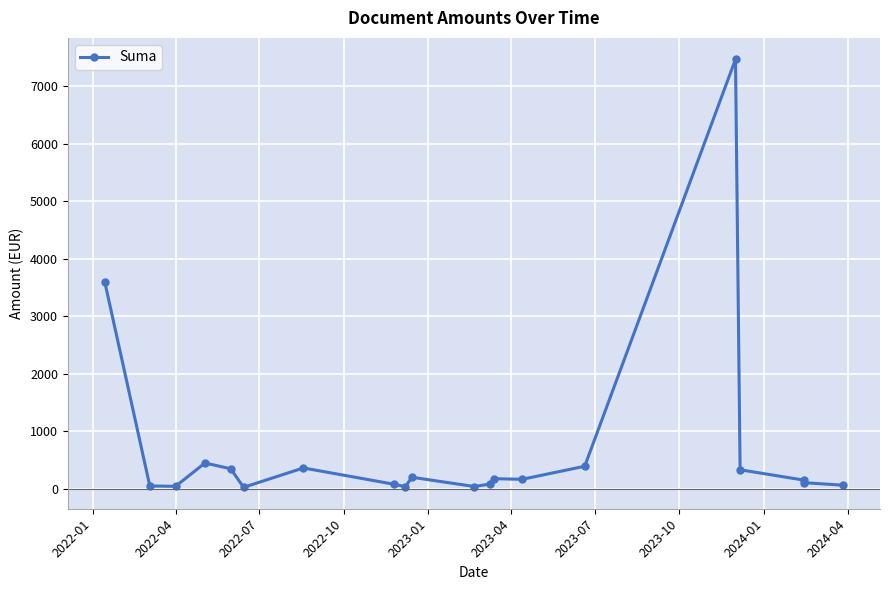

What is the difference between the maximum and minimum values?

7439.9